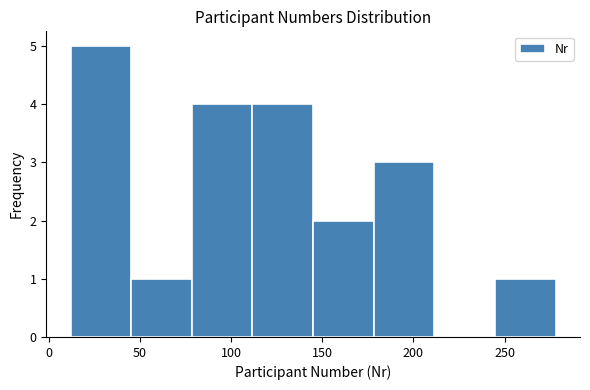

How tall is the bar that spans 110 to 145 on the x-axis? Neither the bar edges nor the heights are printed on the chart, so give them approximately, as read against the axes.

4